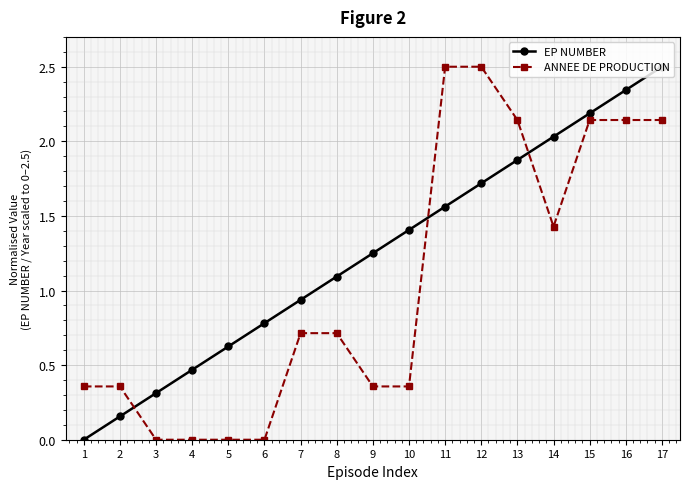

At 7, list the series in order from smallest to largest.

ANNEE DE PRODUCTION, EP NUMBER